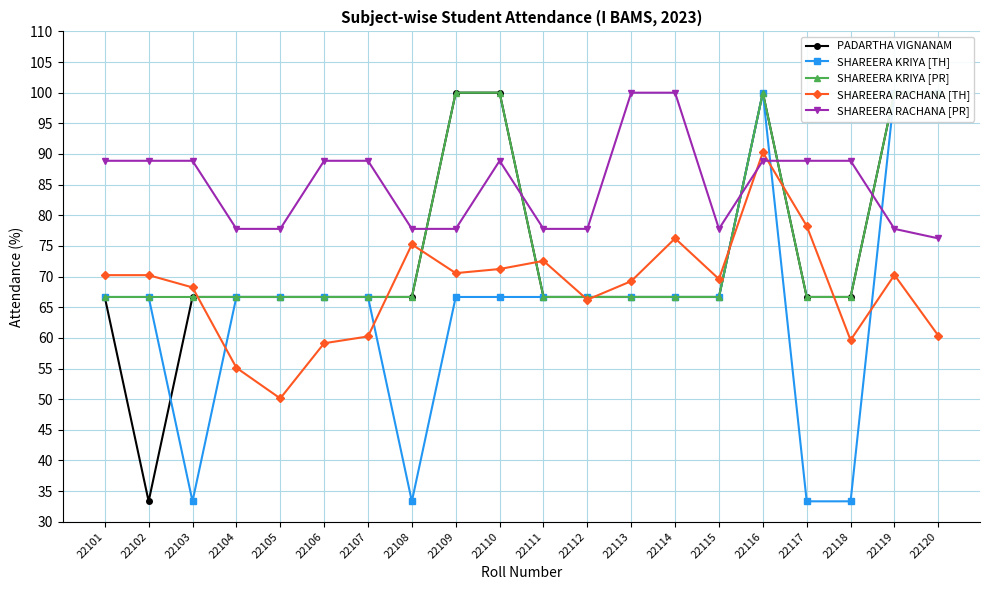

Which category has the highest value in the SHAREERA RACHANA [TH] series?

22116